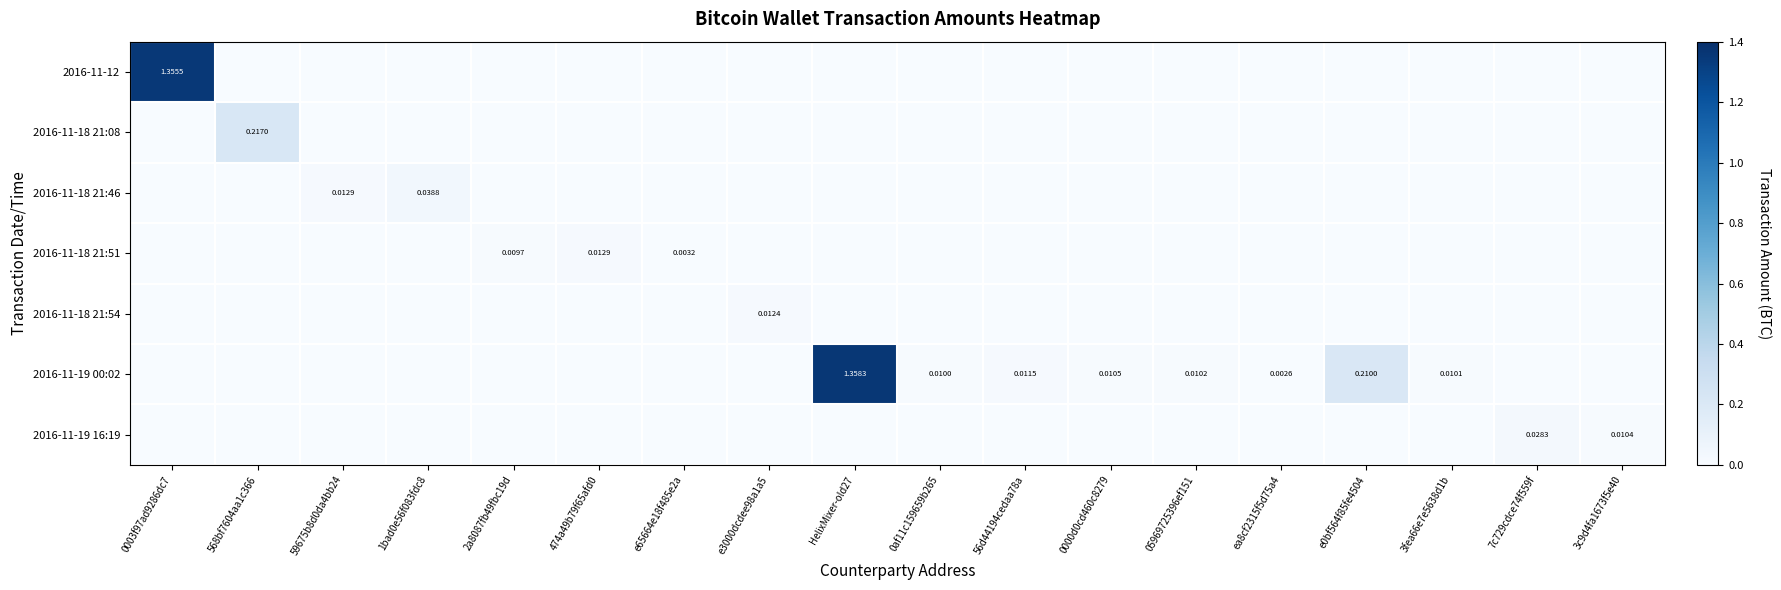

At which label does 2016-11-18 21:54 reach its peak?

e3000dcdee98a1a5